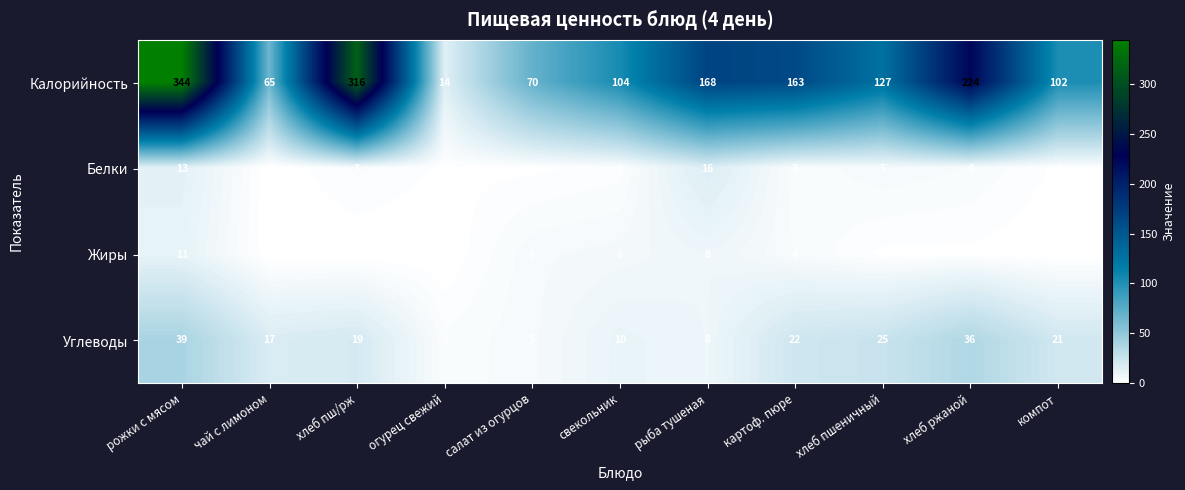

What is the total value across all series at хлеб пшеничный?

158